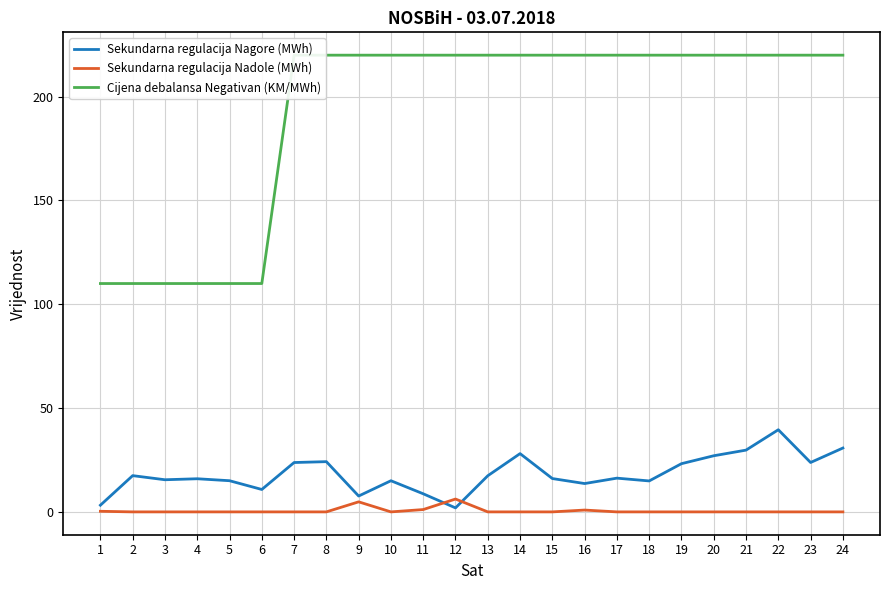

In Sekundarna regulacija Nagore (MWh), how many points are lower than both neighbors (excluding endpoints)?

7